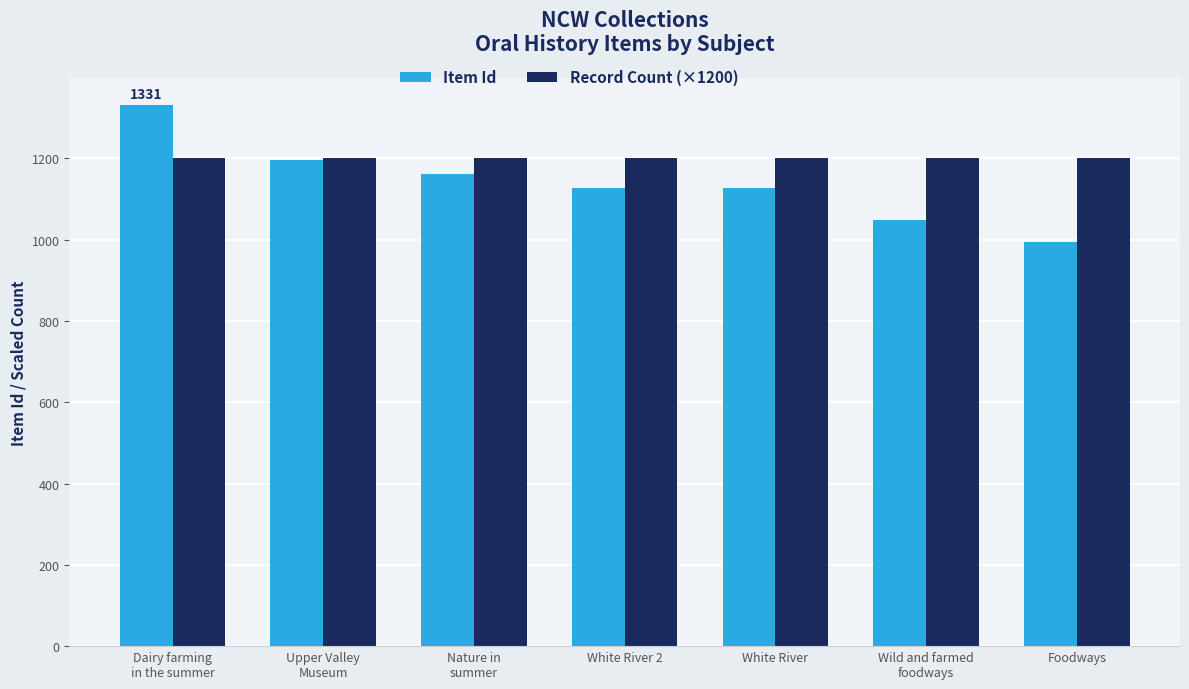

What is the spread (max minus min) of values at White River 2?

72